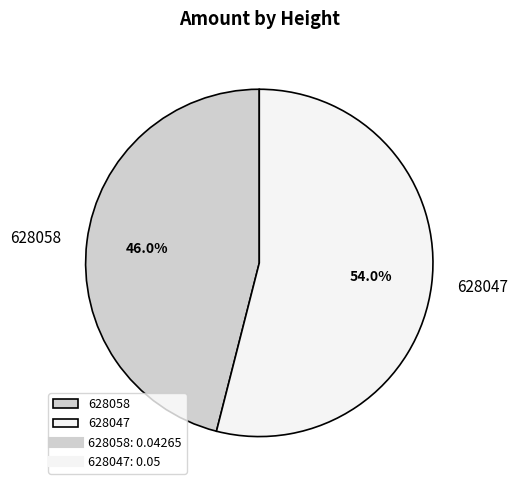

To the nearest percent, what is the difference between the largest and smallest slice percentages?

8%